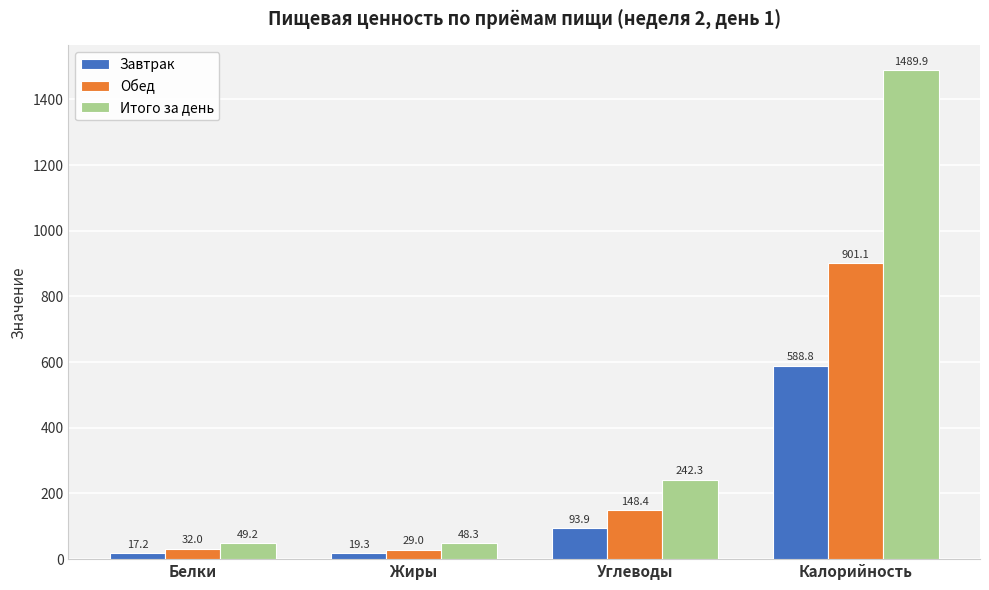

What is the average value of the Итого за день series?

457.4